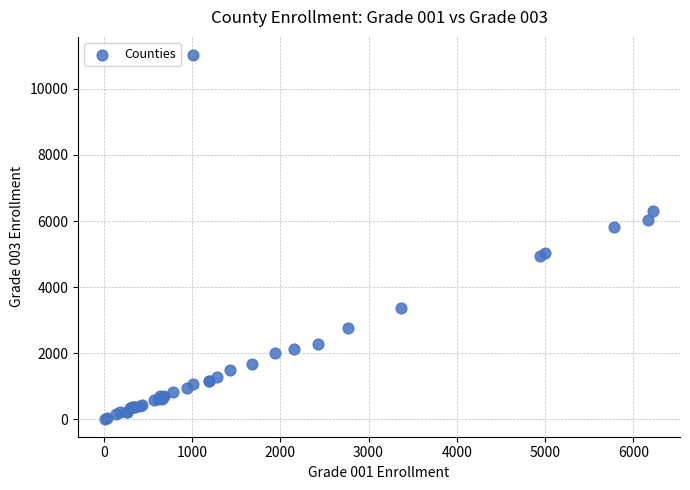

What Y value in the scatter plot is closest to 5524?

5819